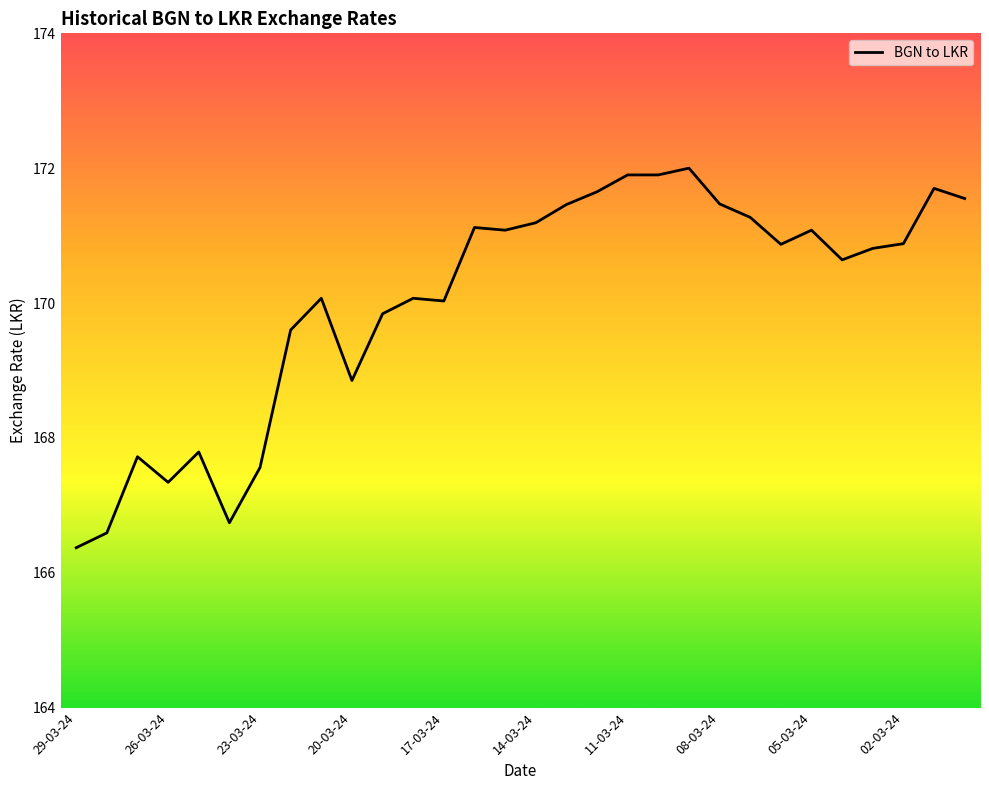

What is the greatest value displayed?

172.0